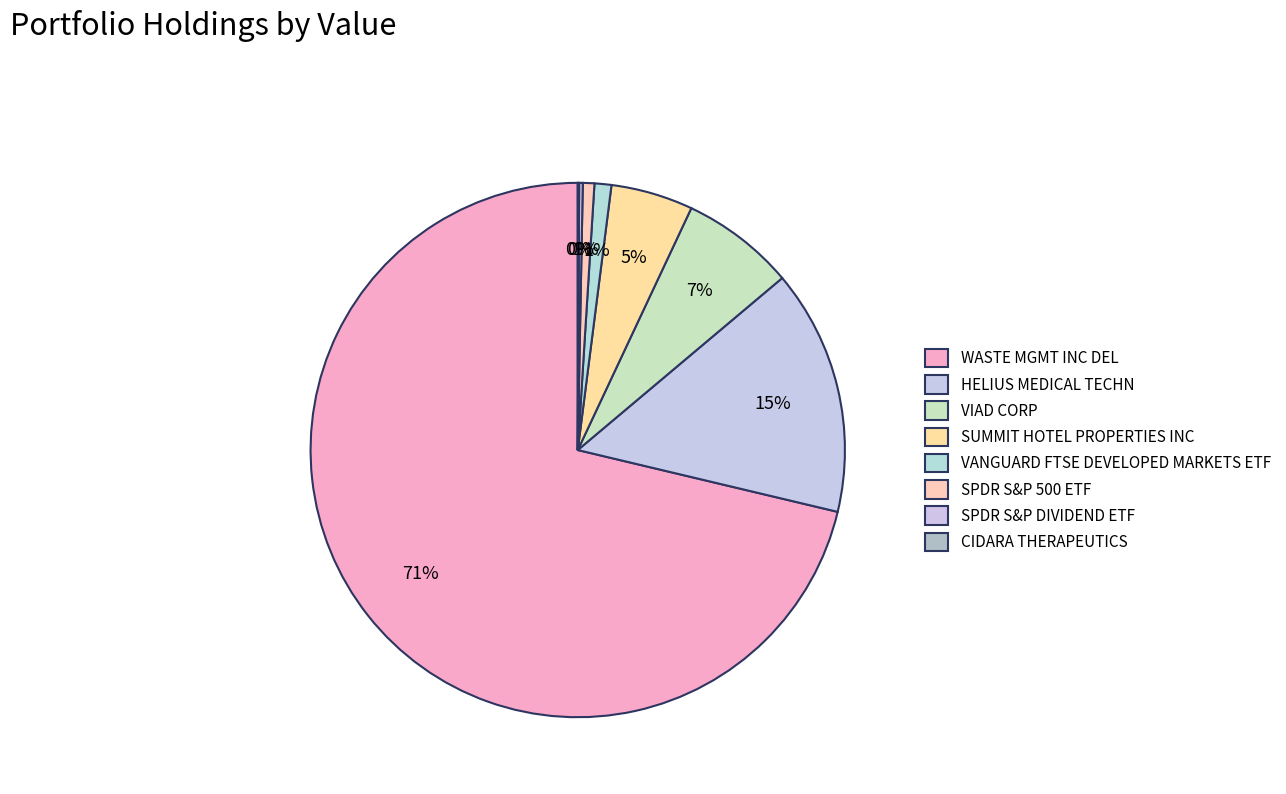

Which category has the biggest portion of the pie?

WASTE MGMT INC DEL